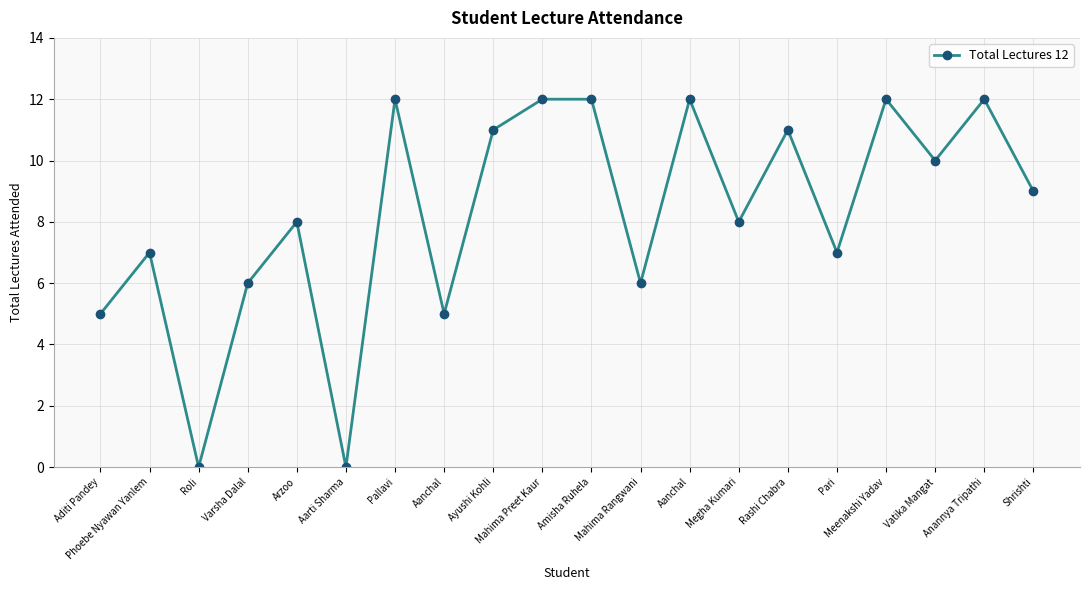

What is the label of the 5th point from the left?

Arzoo